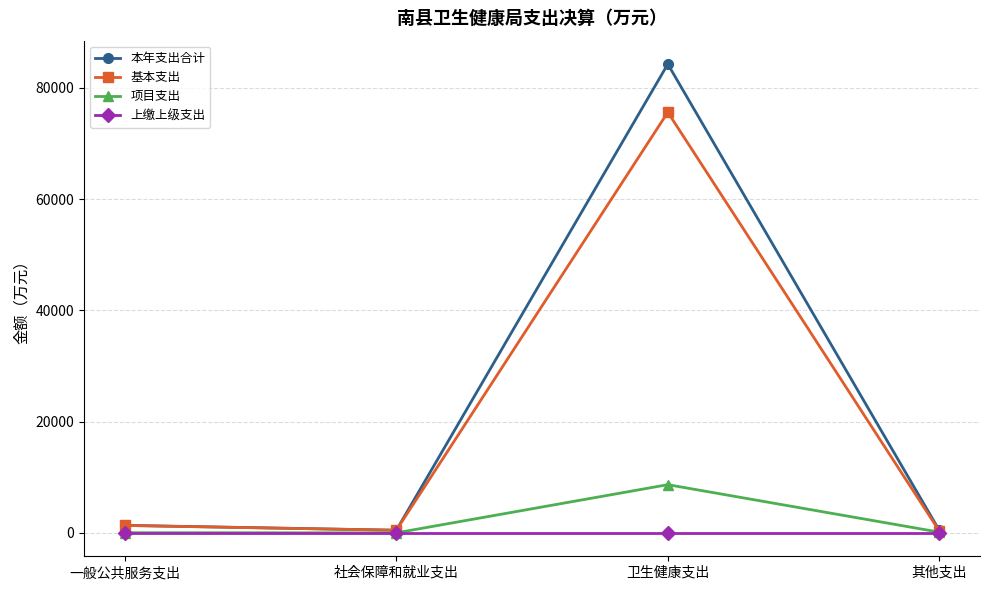

Does the chart display data point markers on the line(s)?

Yes